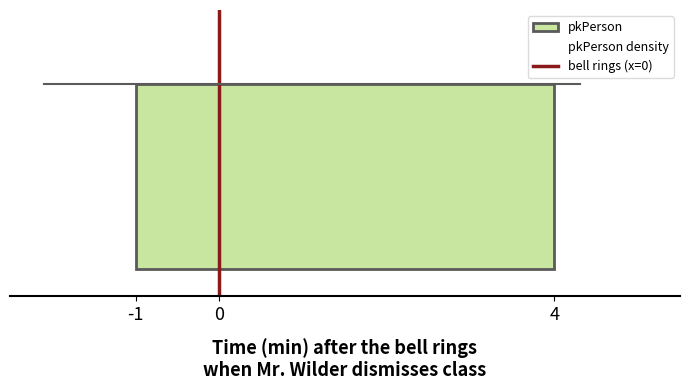

How many values are between 0 and 1?

2